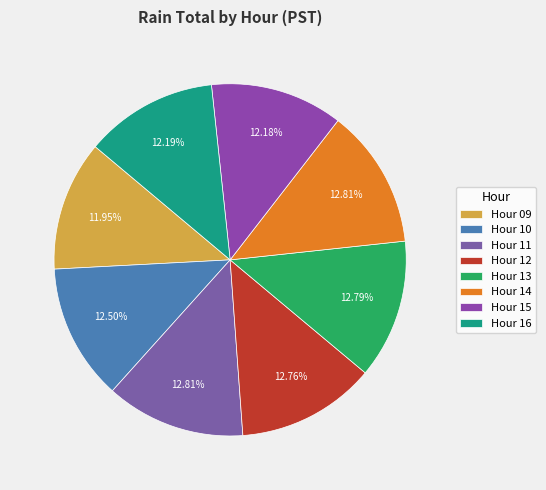

How many segments does this pie chart have?

8